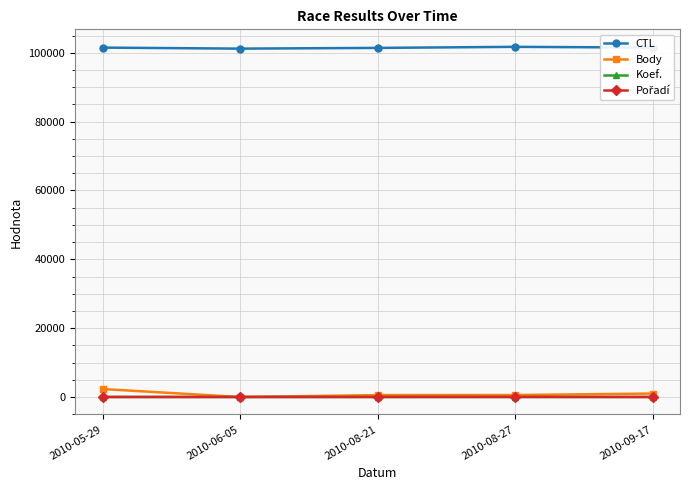

True or false: CTL has a value of 171632 at 2010-08-21.

False